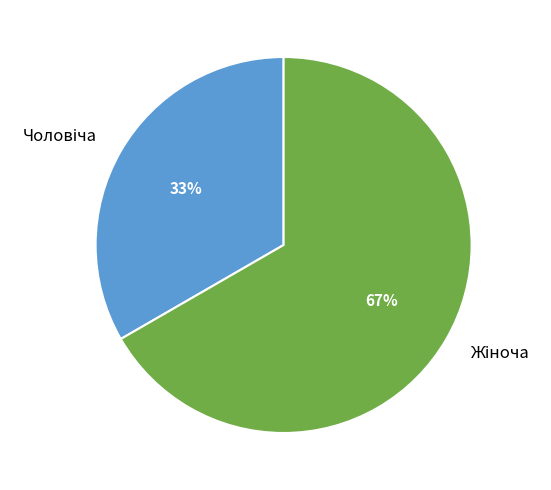

Is there any slice that represents more than half of the pie?

Yes